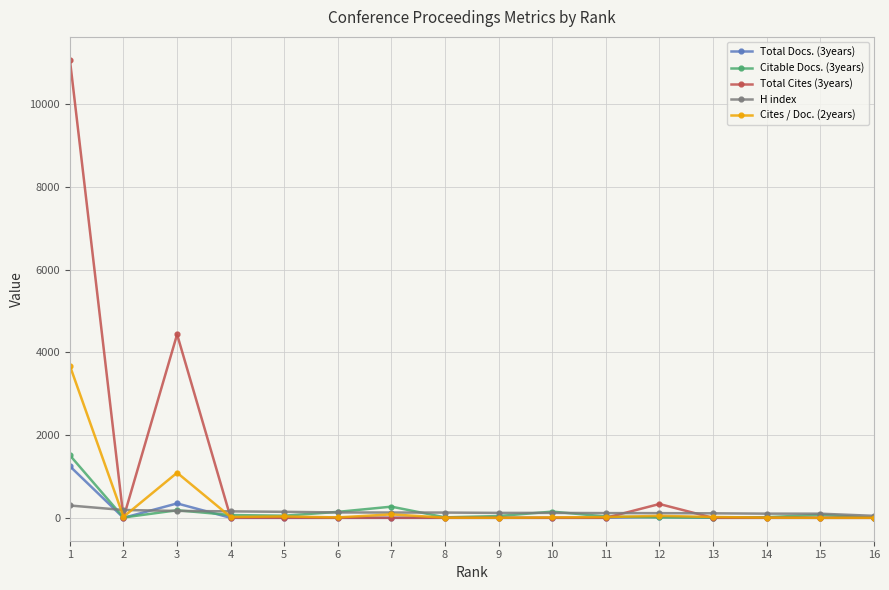

At how many categories does at least one series exceed 7110?

1